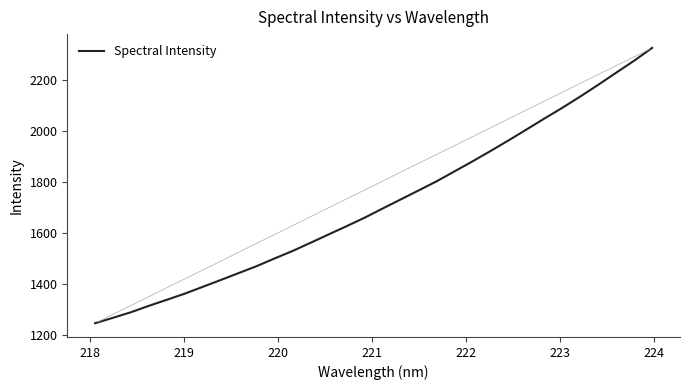

What is the minimum value shown in the chart?

1246.6